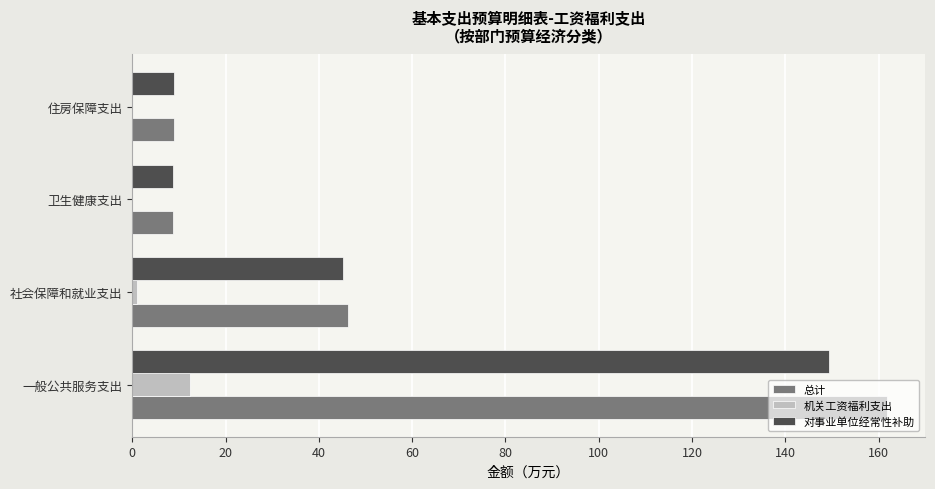

What is the average value of the 总计 series?

56.5